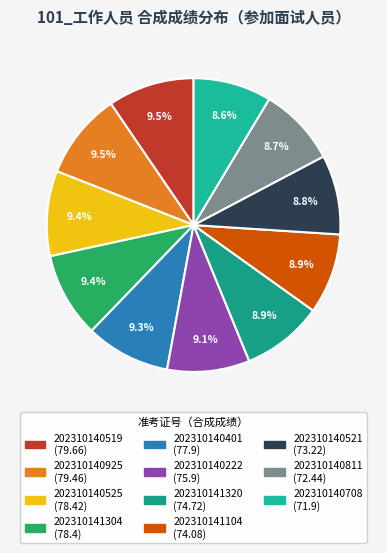

The 202310140925 slice represents 10% of the pie. True or false?

True